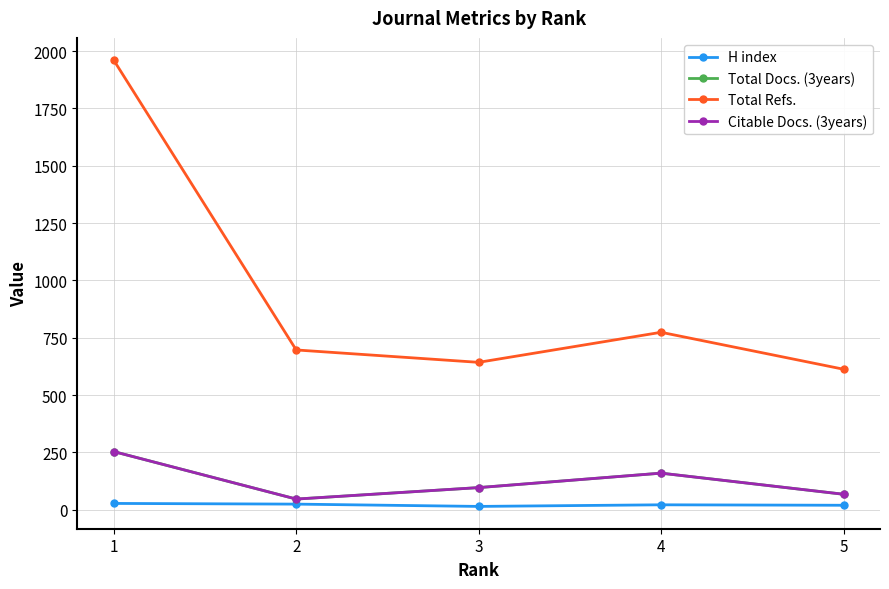

Does the chart have visible grid lines?

Yes